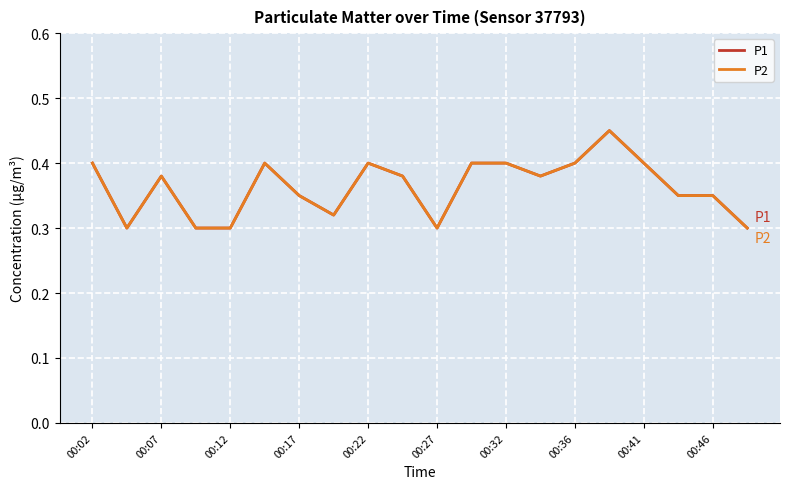

Does the chart have visible grid lines?

Yes